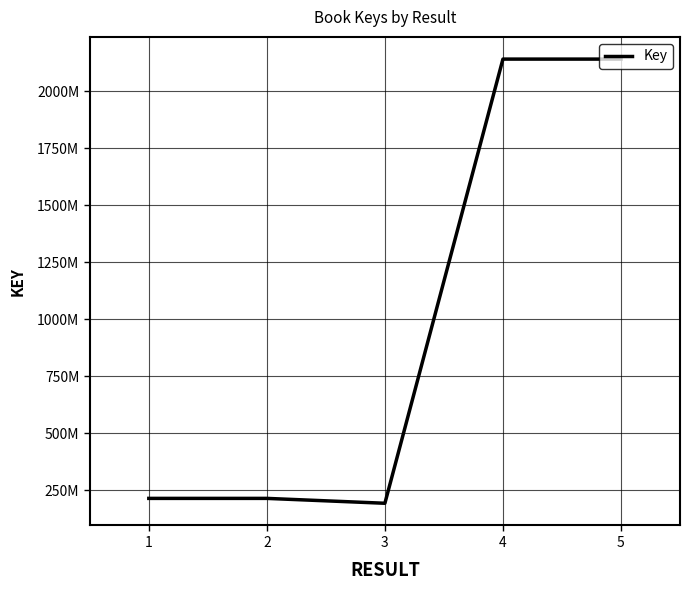

Does the chart have visible grid lines?

Yes